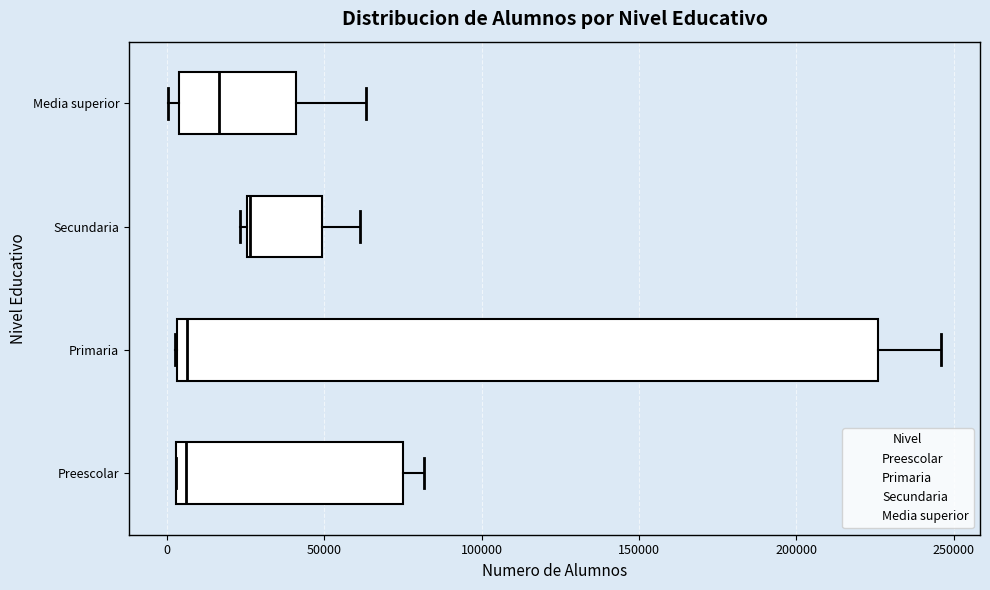

Comparing the boxes themselves (not the whiskers), which one is the widest?

Primaria